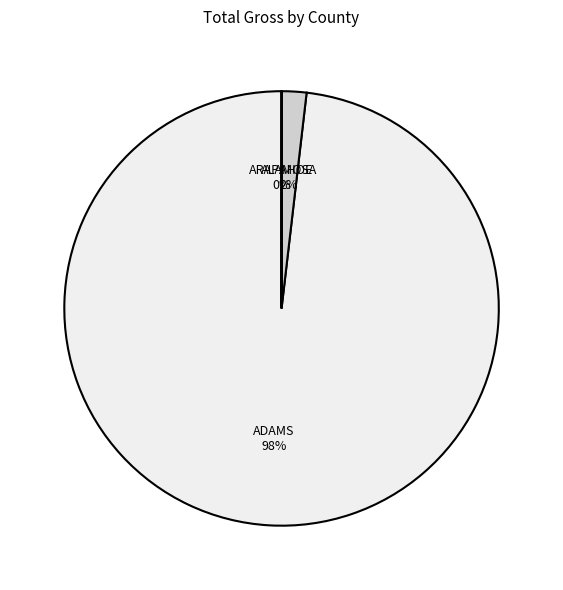

What percentage is the ALAMOSA slice, to the nearest percent?

2%